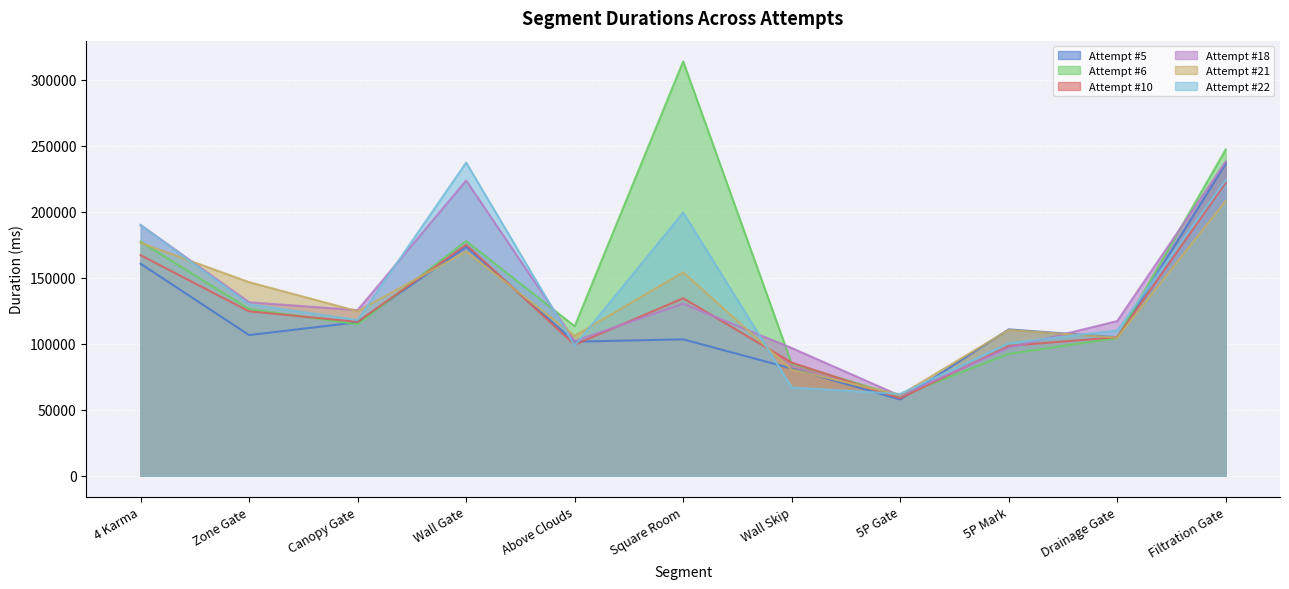

Where is Attempt #10 nearest to the value 140381?

Square Room